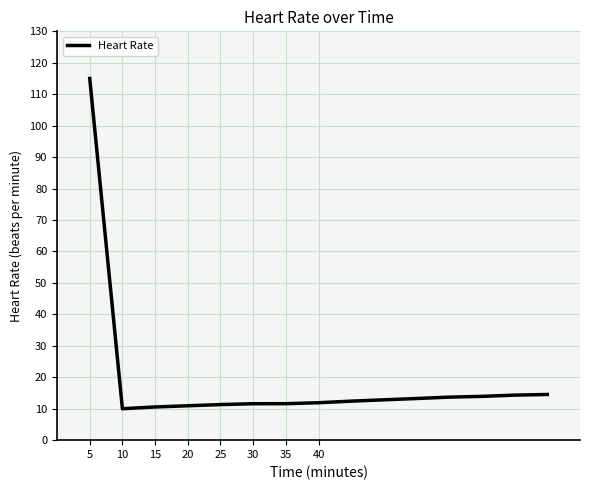

What is the smallest value displayed?

10.0